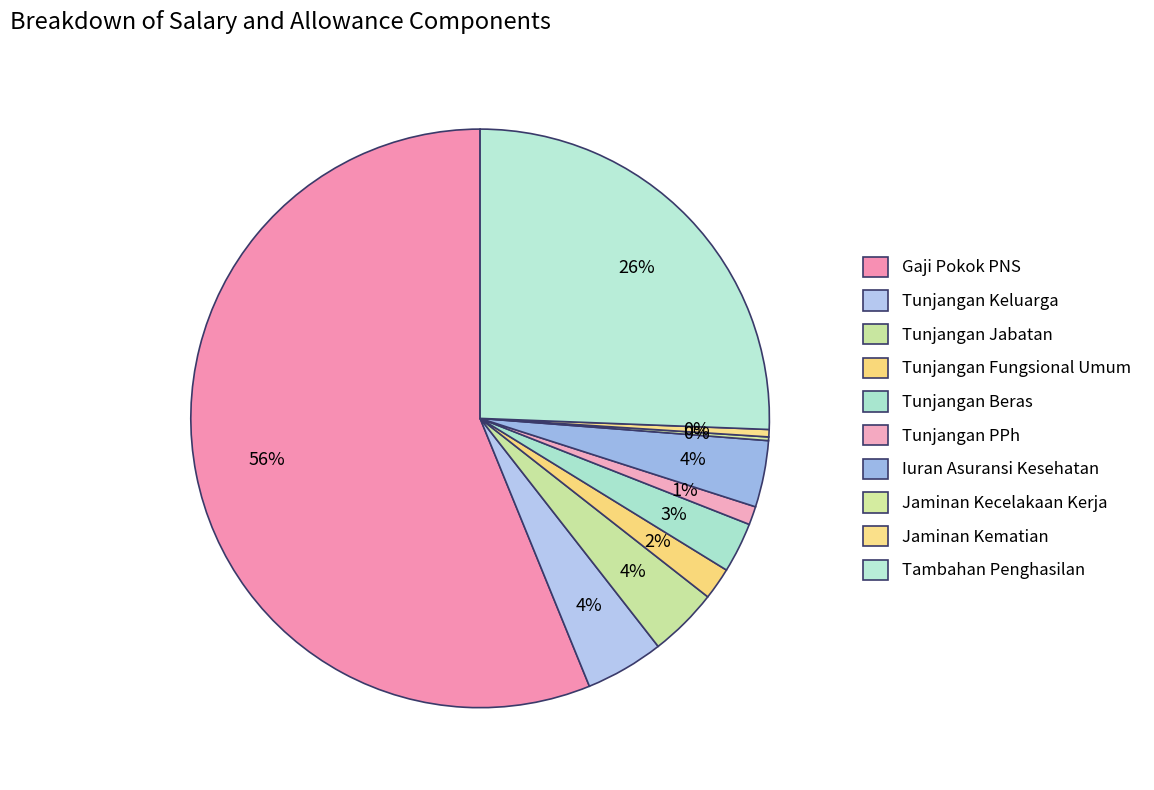

How many slices are in this pie chart?

10